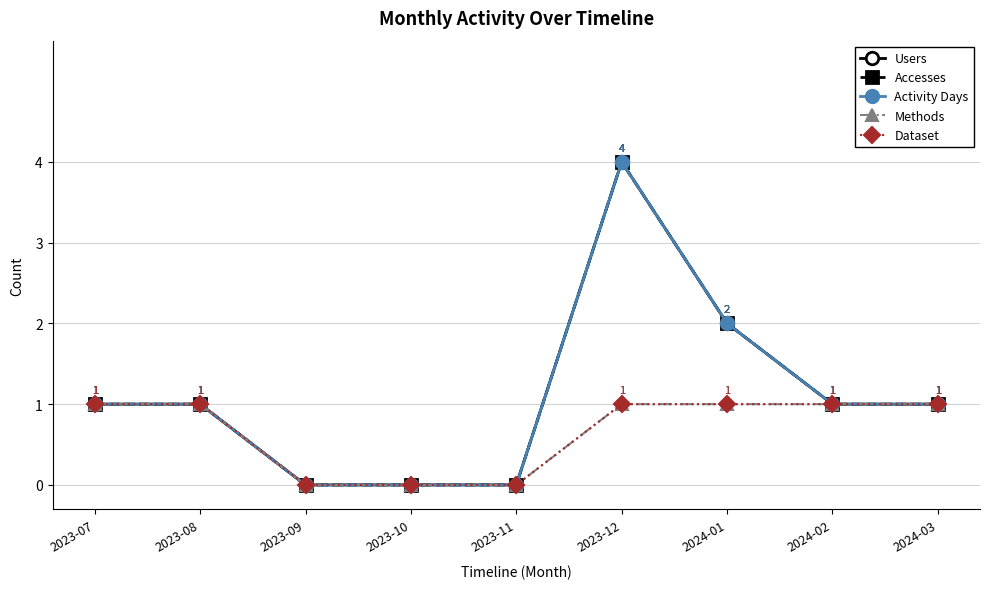

At which label does Dataset reach its minimum?

2023-09